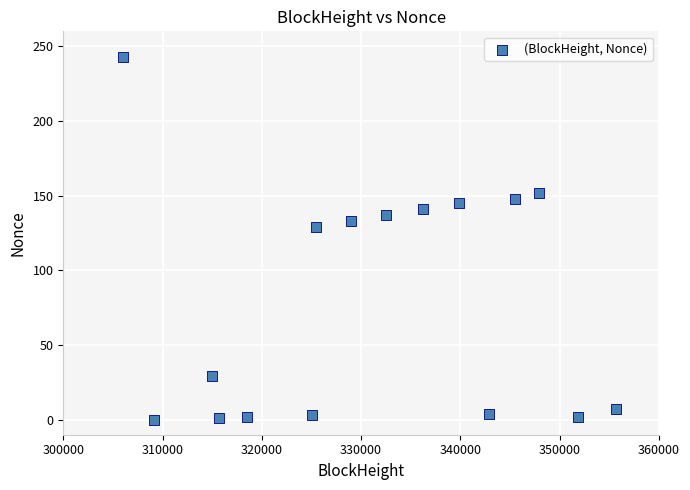

What Y value in the scatter plot is closest to 121?

129